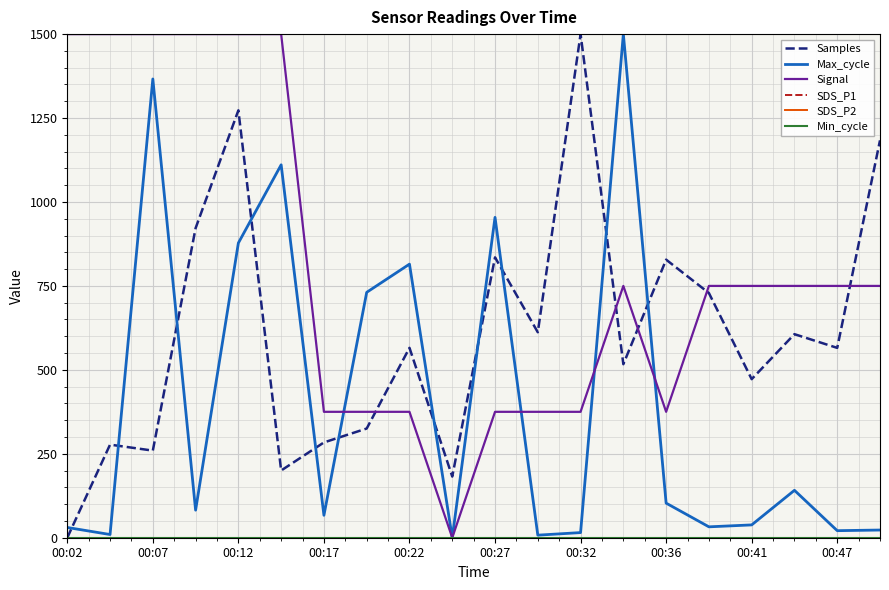

At which category does Samples reach its first local valley?

00:07